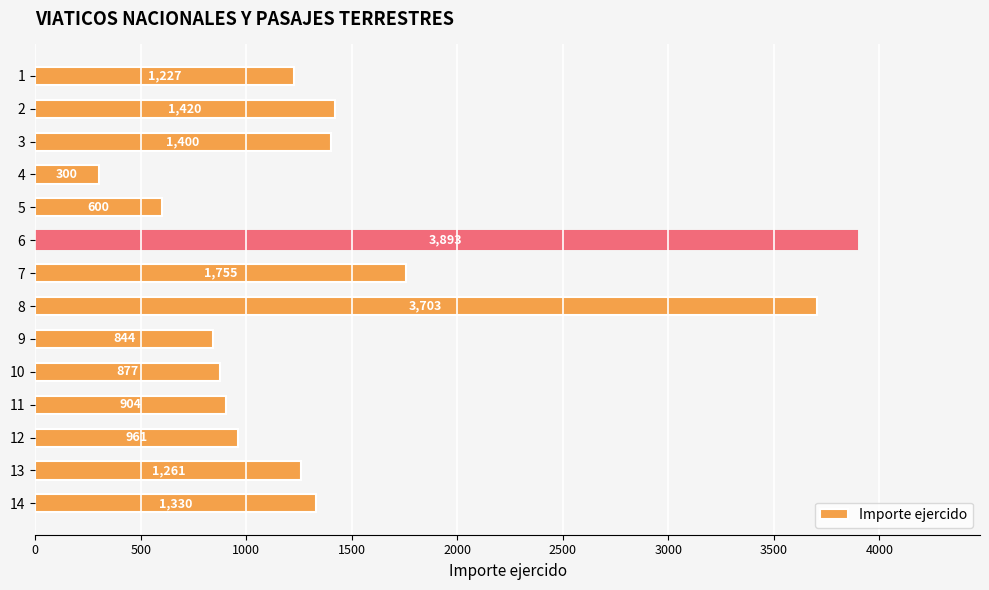

Where is the data nearest to the value 2096?

7